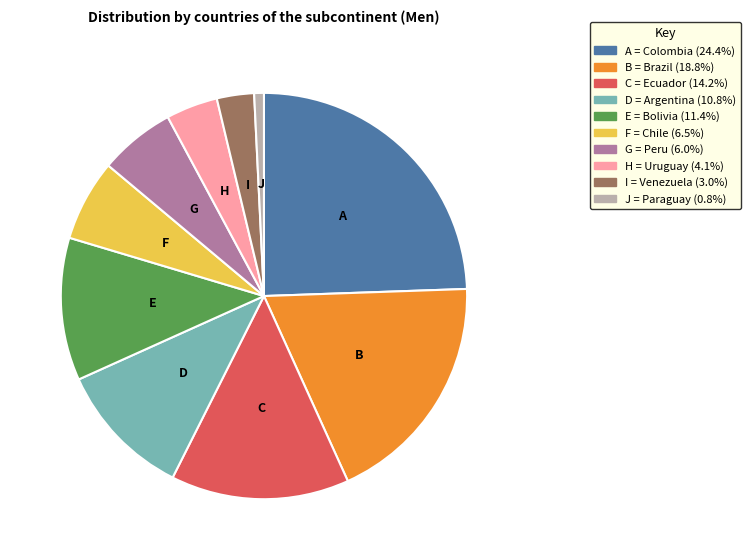

How many segments does this pie chart have?

10